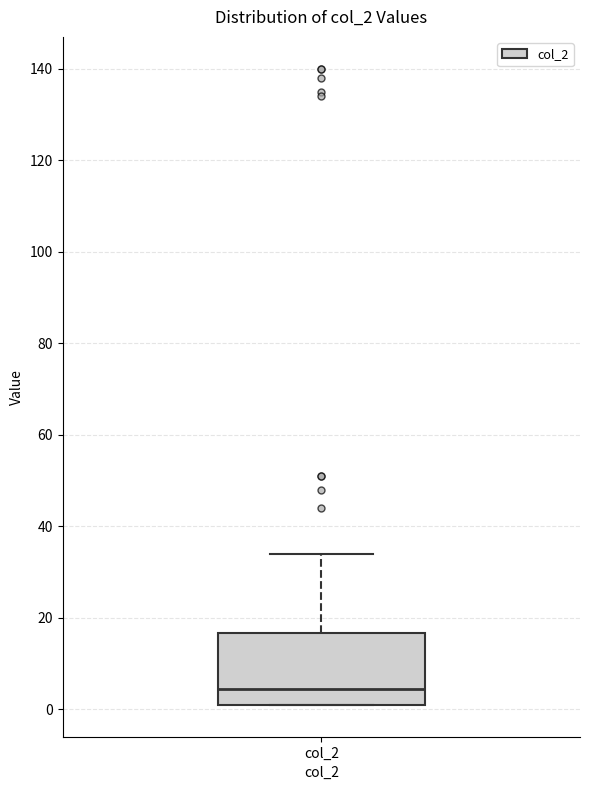

Read this box plot against the y-axis: the position of the median line, the range covered by the box, and the ends of both whiskers. The values are not printed on the chart, so give them approximately, as read against the axis.

median 4, box 2 to 16, whiskers 2 to 34